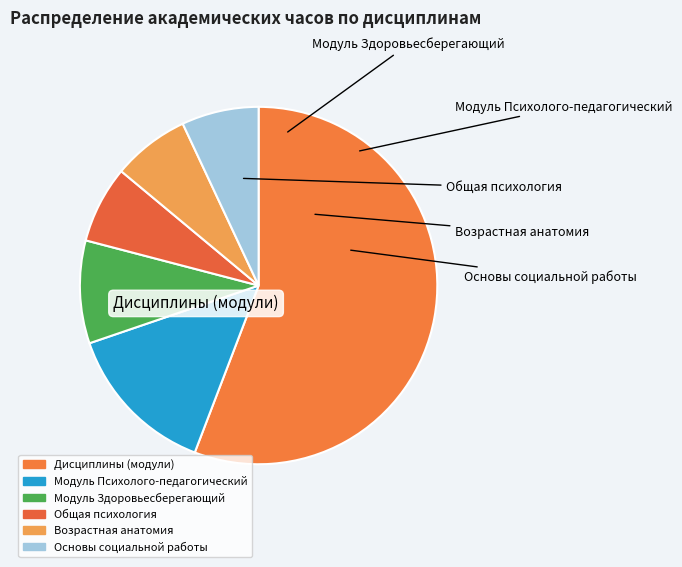

How many slices are in this pie chart?

6